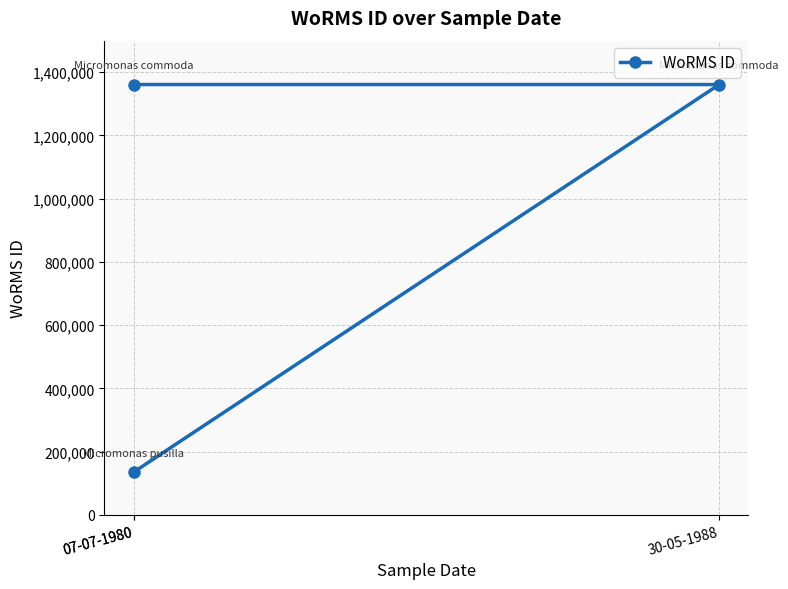

The value at 30-05-1988 is 862461. True or false?

False